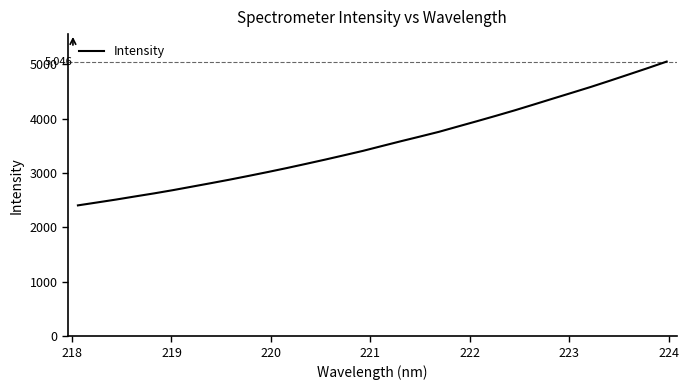

What is the maximum value shown in the chart?

5046.3